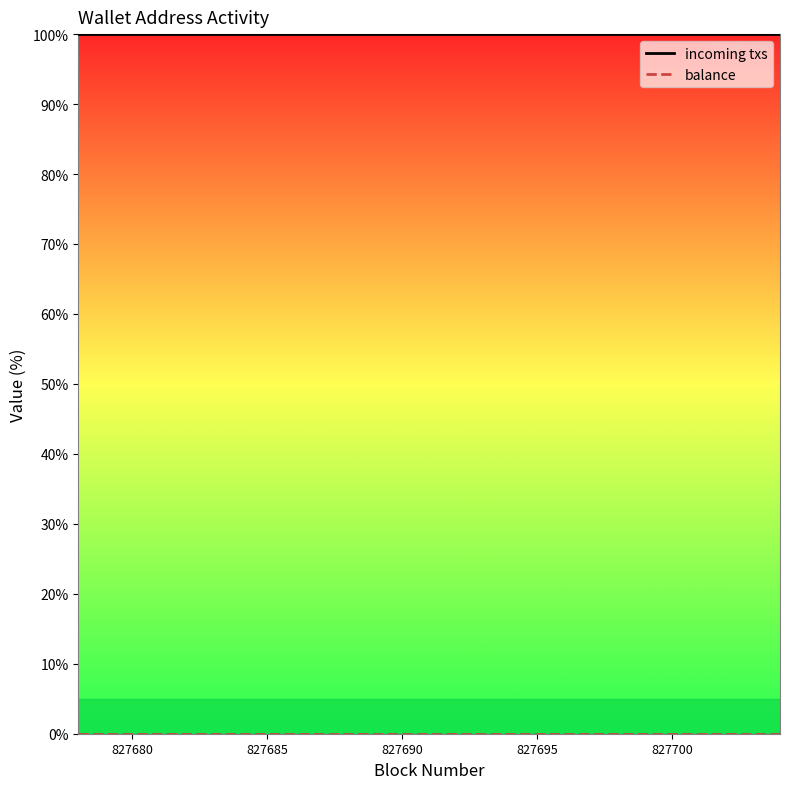

True or false: balance and incoming txs intersect in this chart.

False